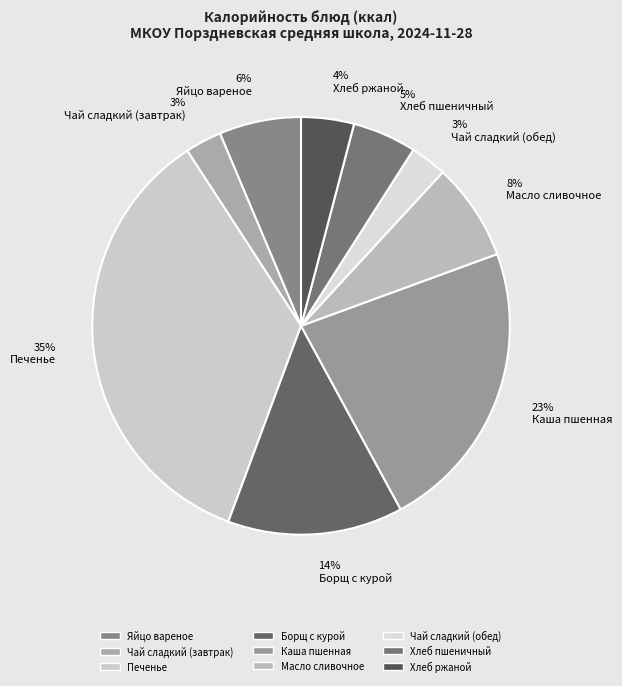

What is the largest slice in the pie chart?

Печенье